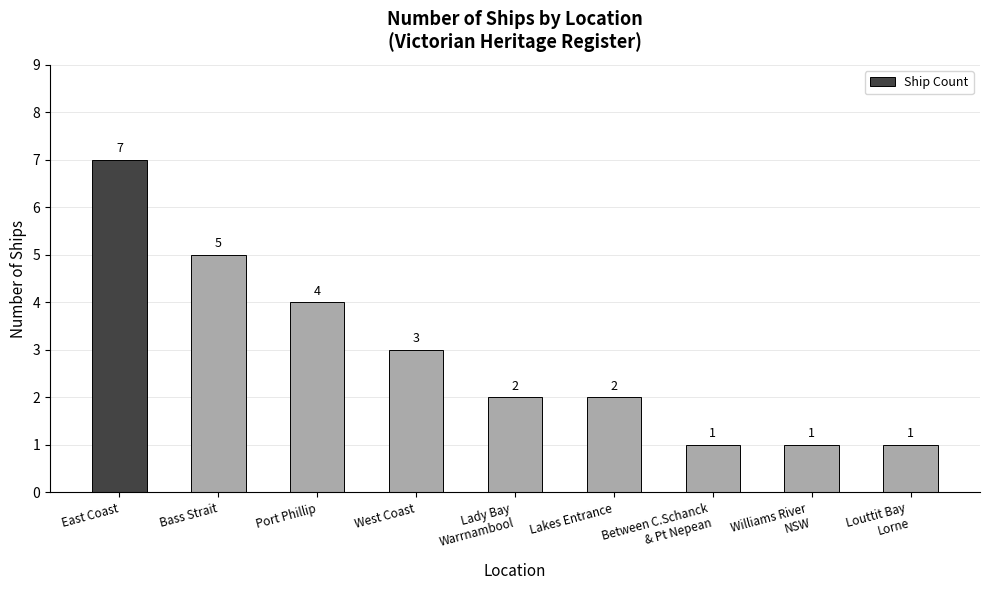

The value at Lady Bay
Warrnambool is 3. True or false?

False